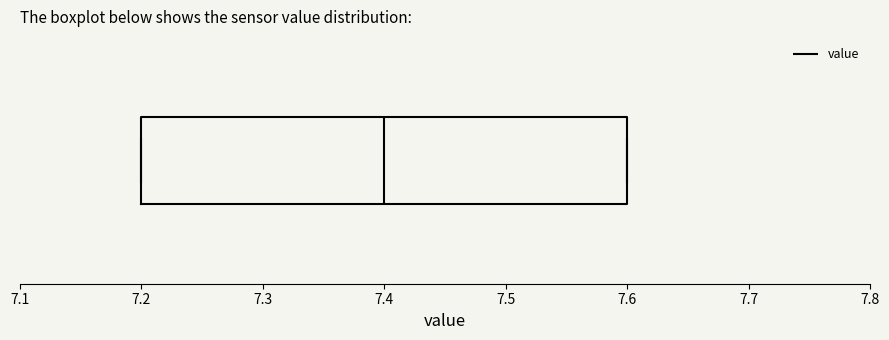

Where does the median line of the box sit on the x-axis? The values are not printed on the chart, so give them approximately, as read against the axis.

7.4